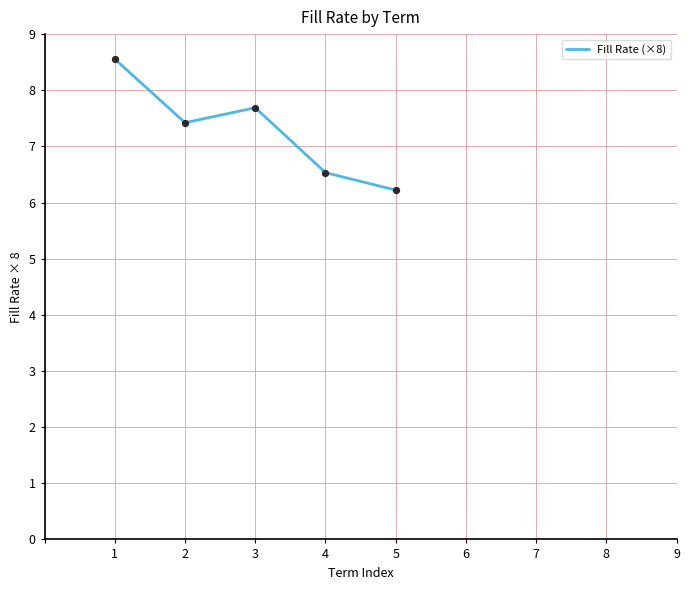

Between 2 and 1, which is larger?

1